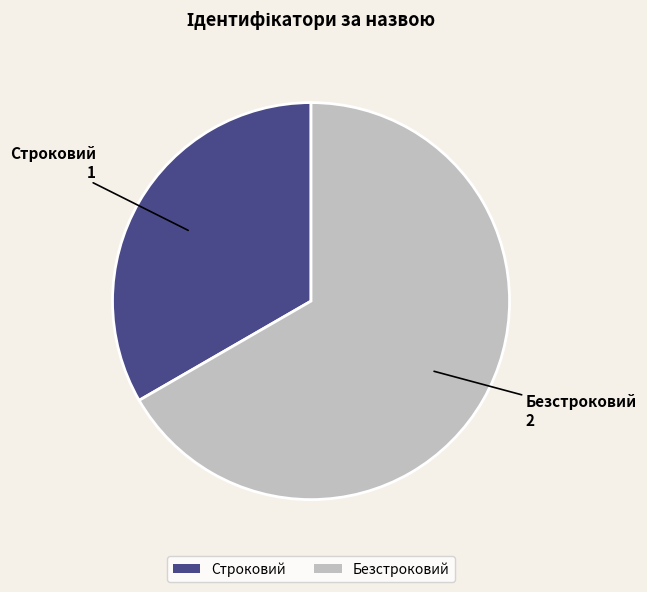

Count the number of slices in the pie.

2